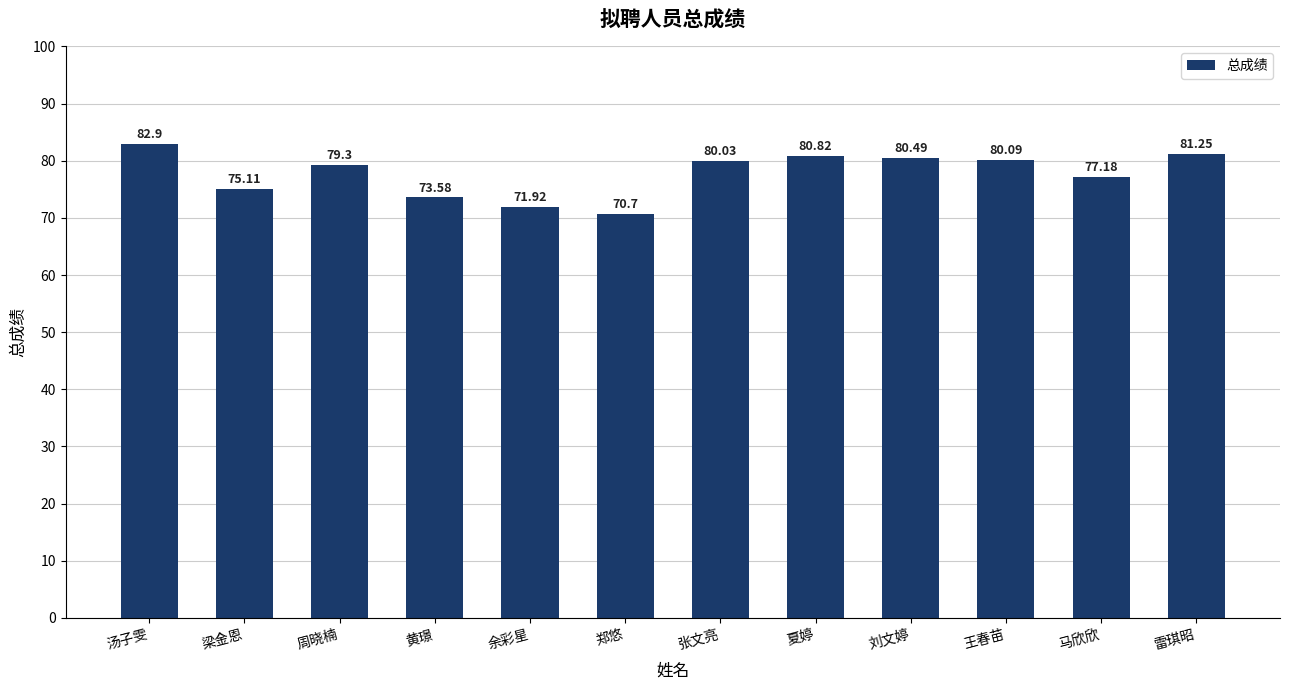

Which label corresponds to the largest value in the chart?

汤子雯